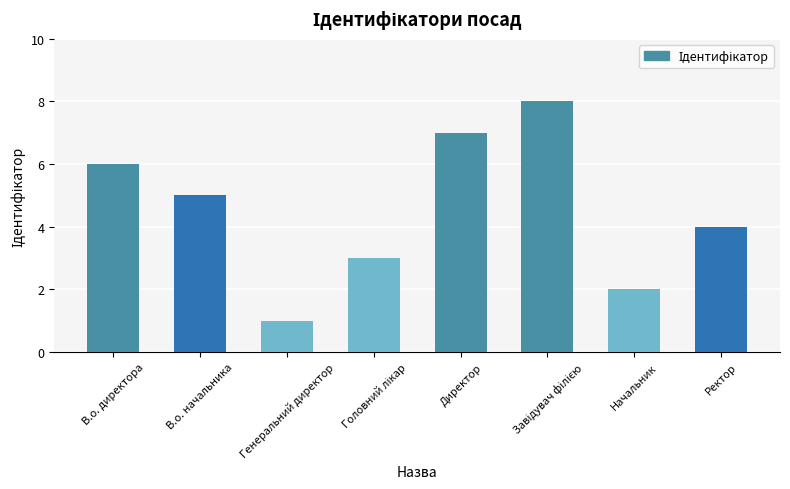

Between Ректор and Директор, which is larger?

Директор